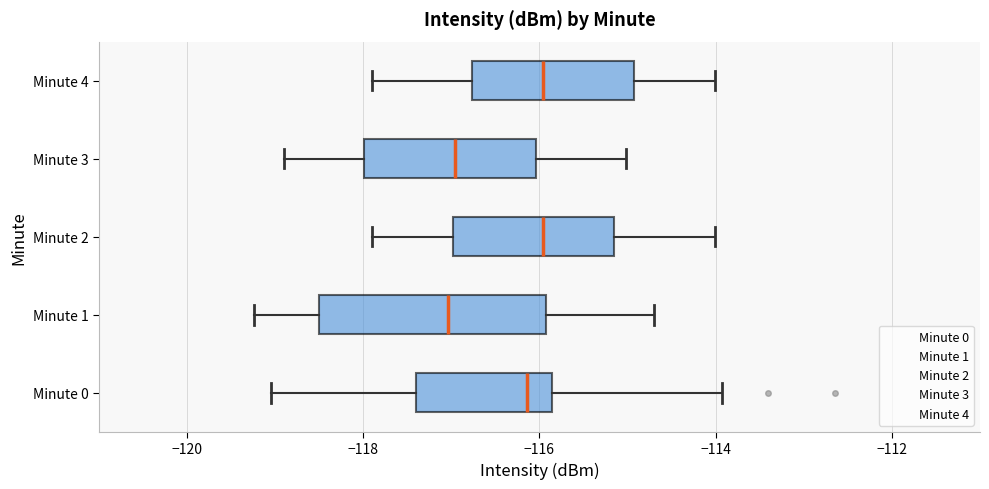

Comparing the boxes themselves (not the whiskers), which one is the widest?

Minute 1